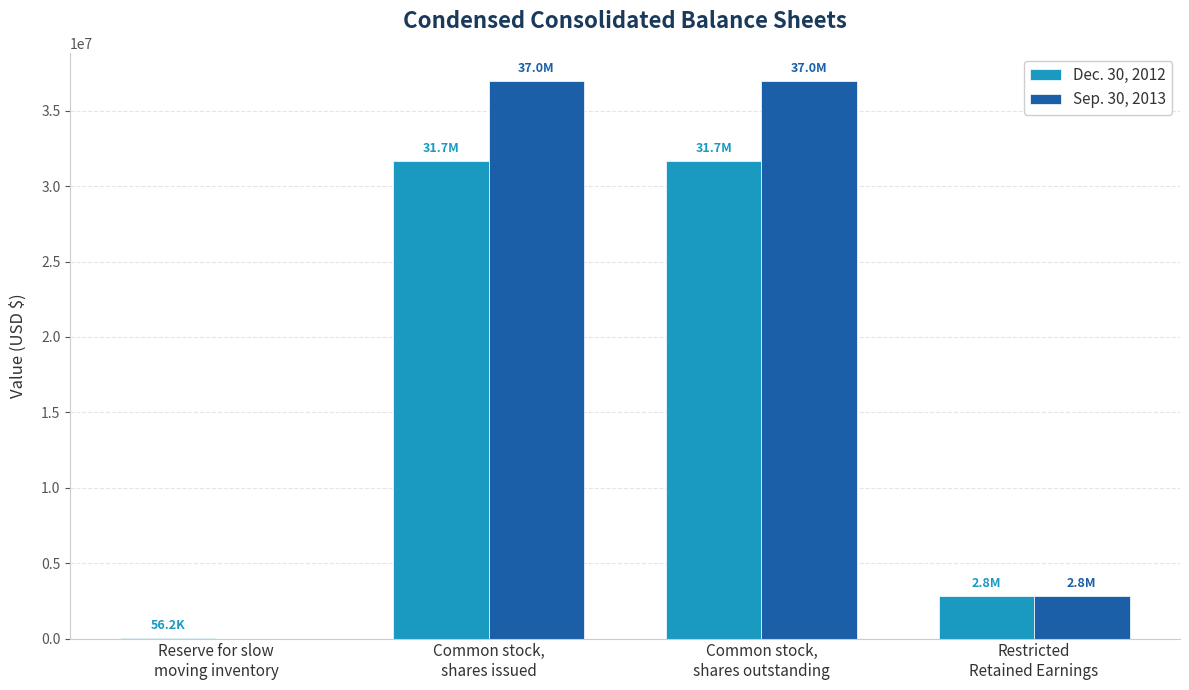

How many groups of bars are there?

4